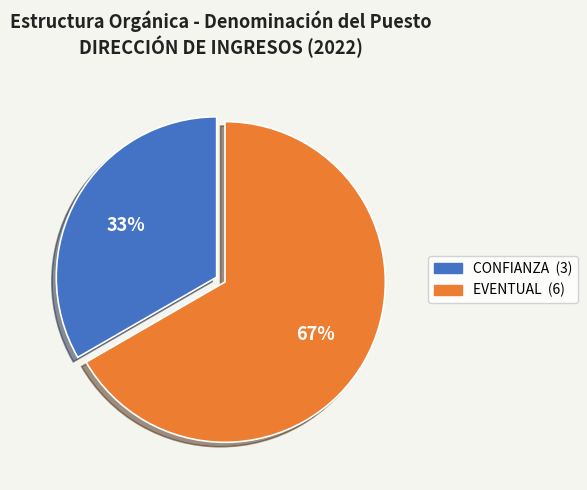

How many slices are in this pie chart?

2